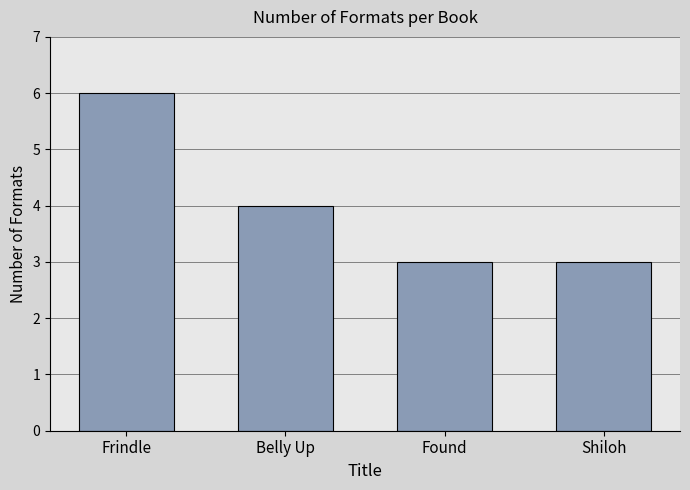

How many categories are shown in the chart?

4